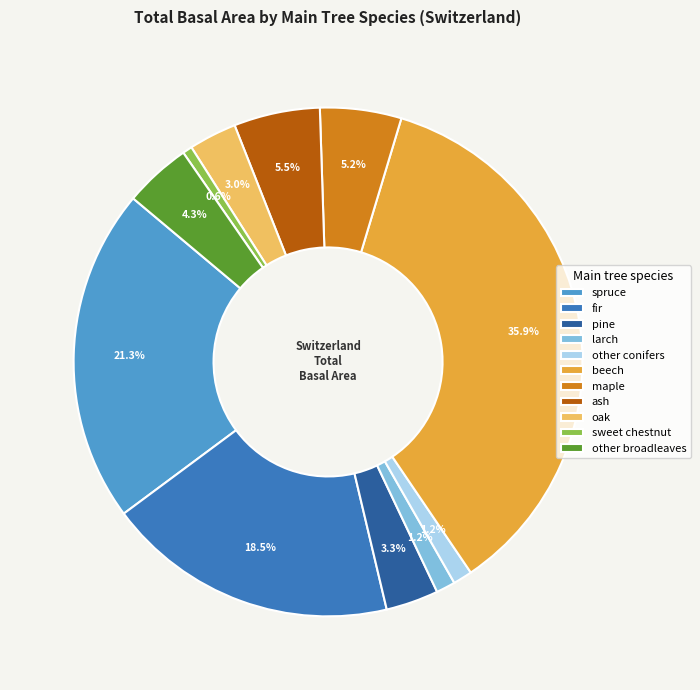

Which slice is the largest?

beech